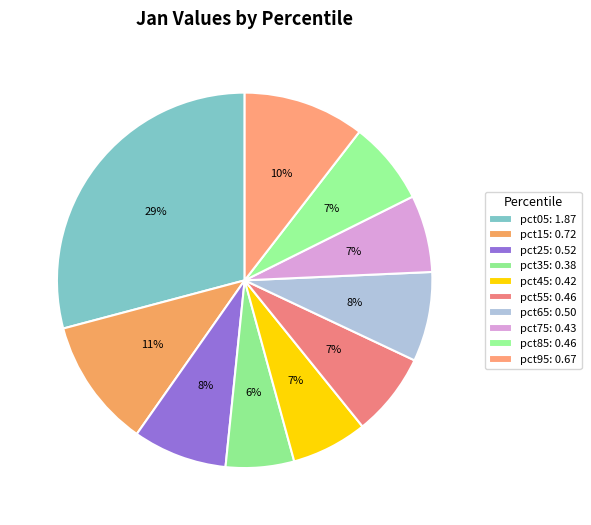

Count the number of slices in the pie.

10